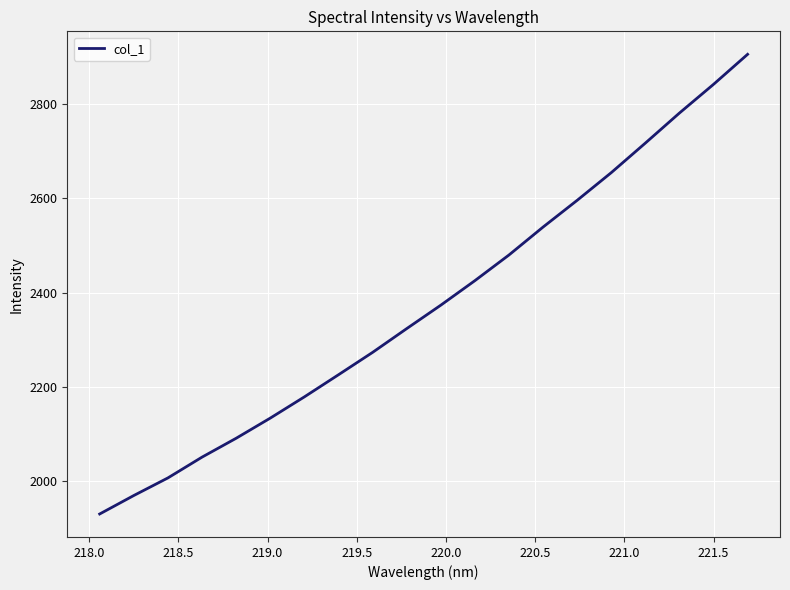

What is the smallest value displayed?

1930.6